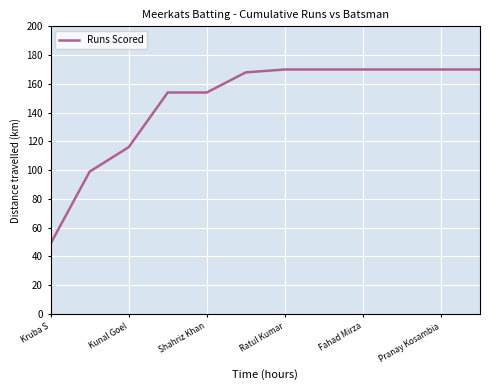

What is the greatest value displayed?

170